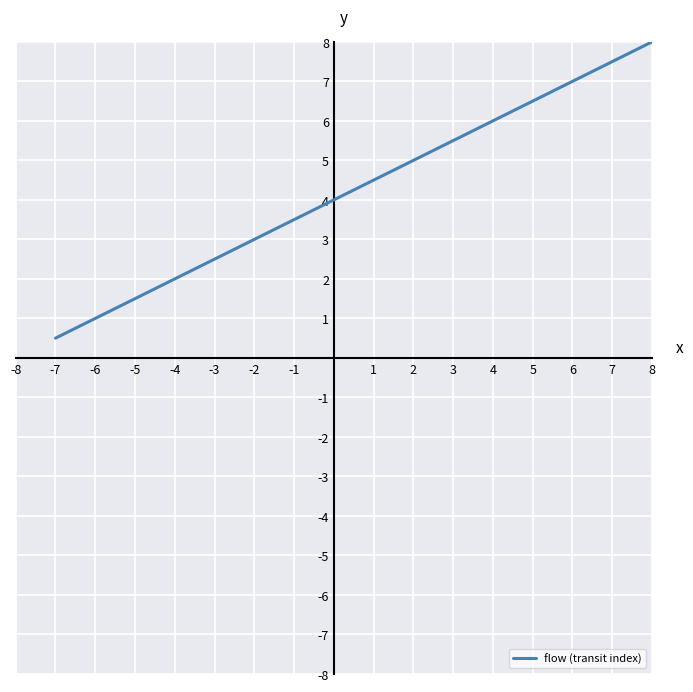

What is the smallest value displayed?

0.5